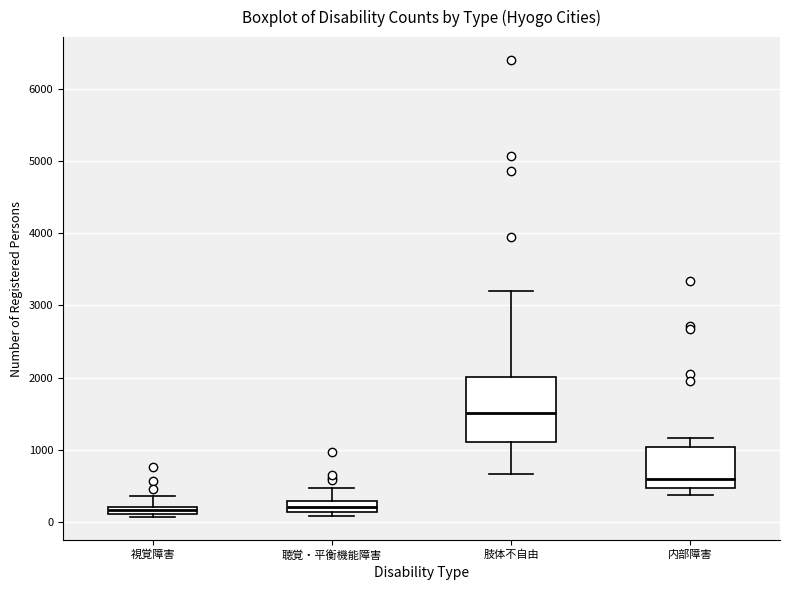

Which box has the highest median line?

肢体不自由